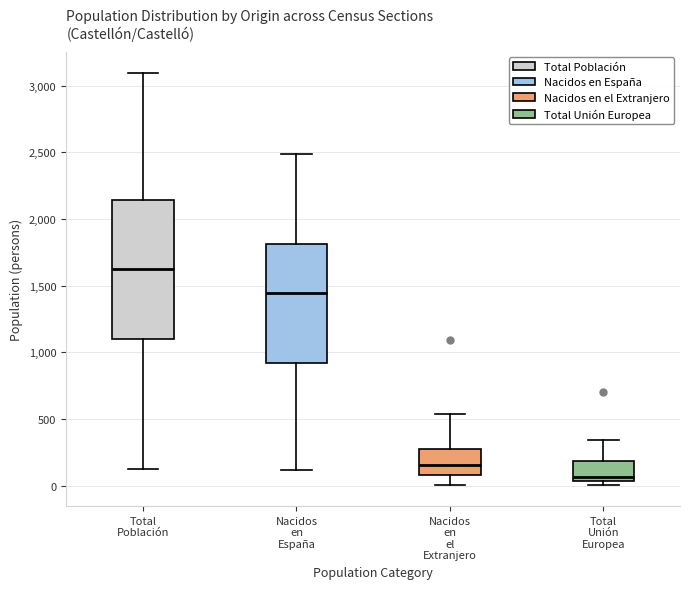

Where is the lower edge of the box for Total Unión Europea on the y-axis? The values are not printed on the chart, so give them approximately, as read against the axis.

50